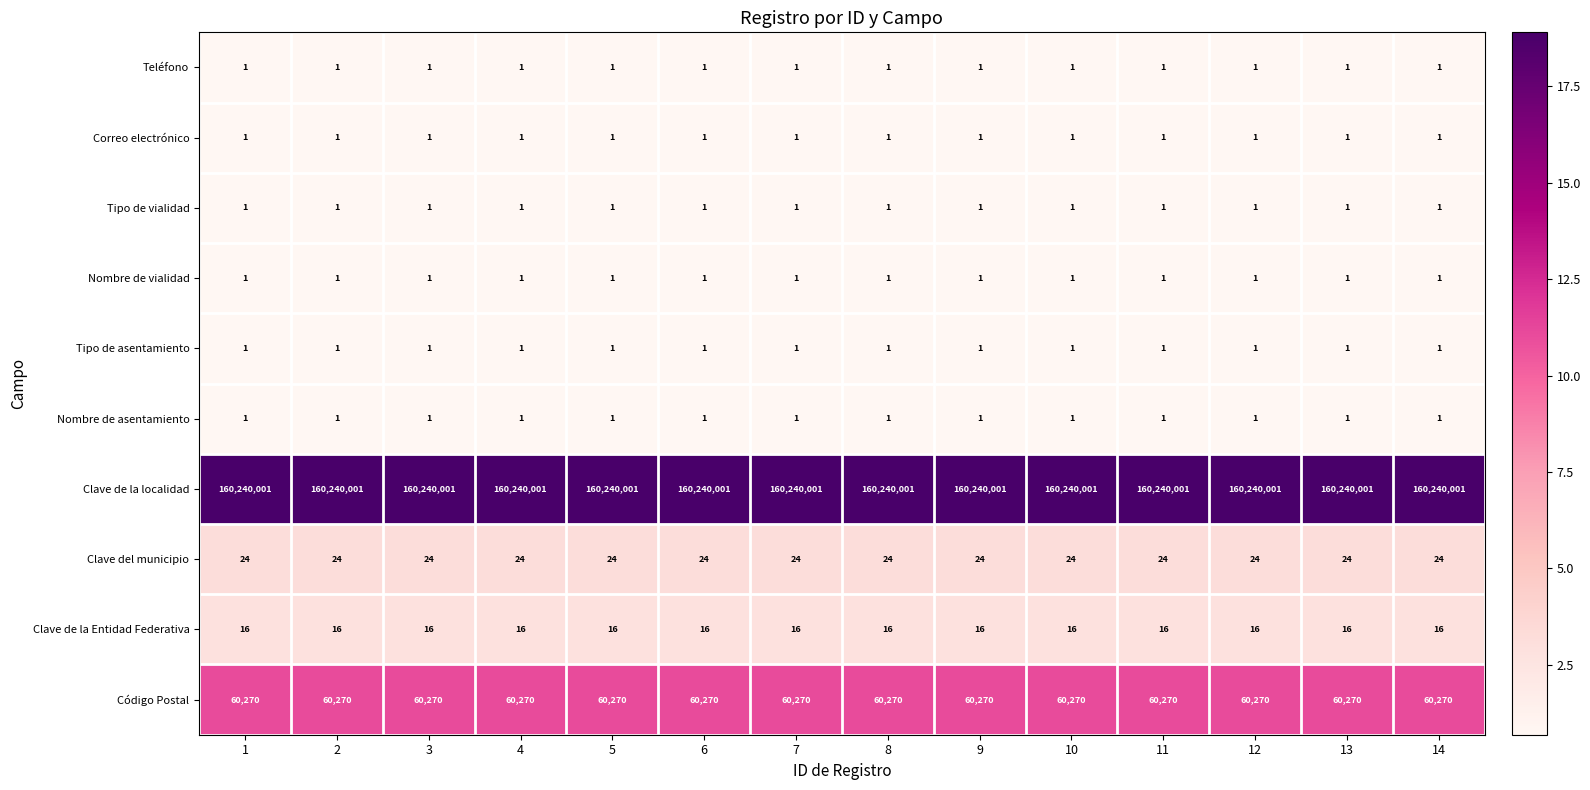

The Código Postal series shows 15343 at 11. True or false?

False